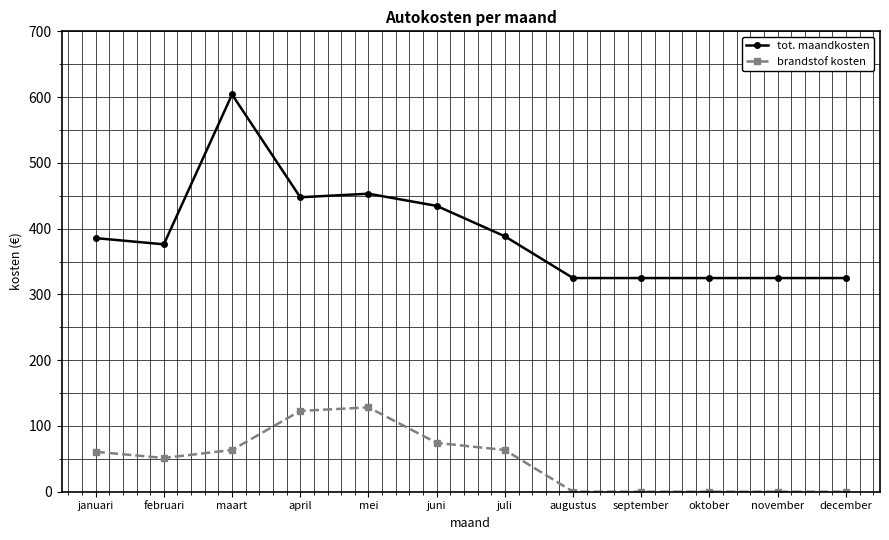

What is the label of the 8th point from the right?

mei